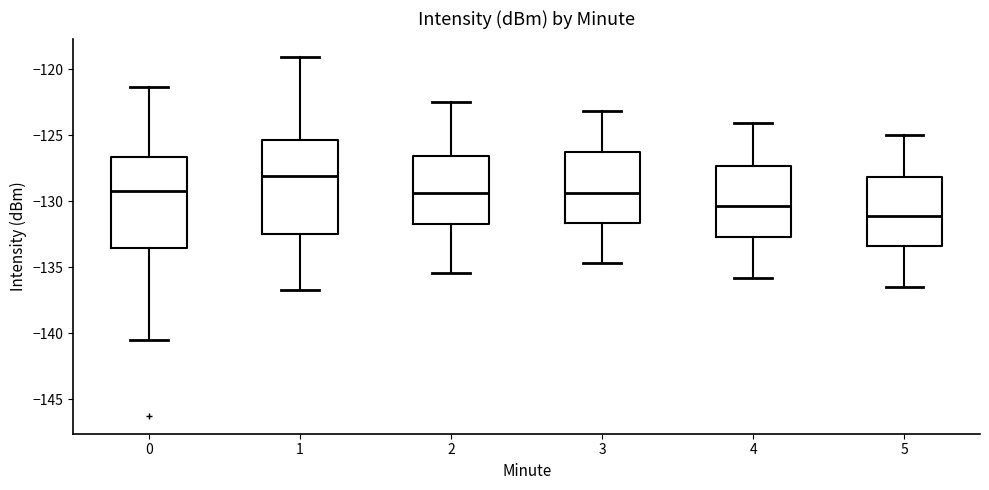

Where is the upper edge of the box at x = 3 on the y-axis? The values are not printed on the chart, so give them approximately, as read against the axis.

-126.5